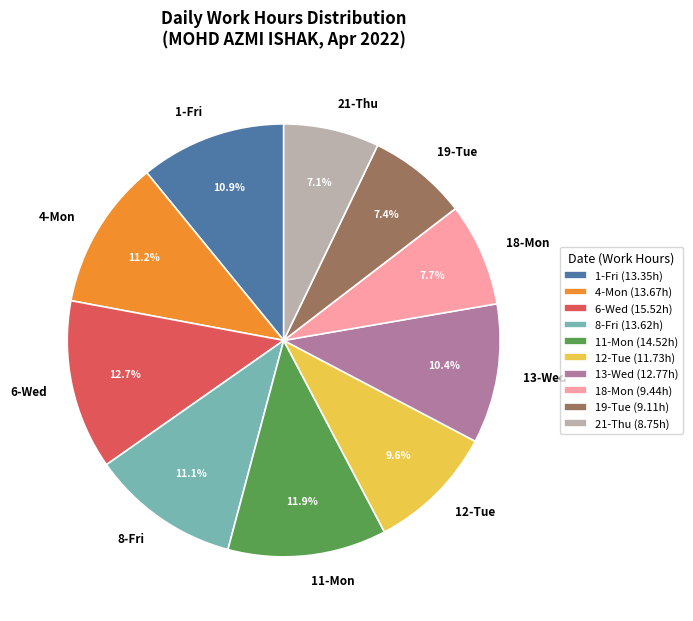

Approximately how many times larger is the value at 6-Wed compared to 1-Fri?

1.2